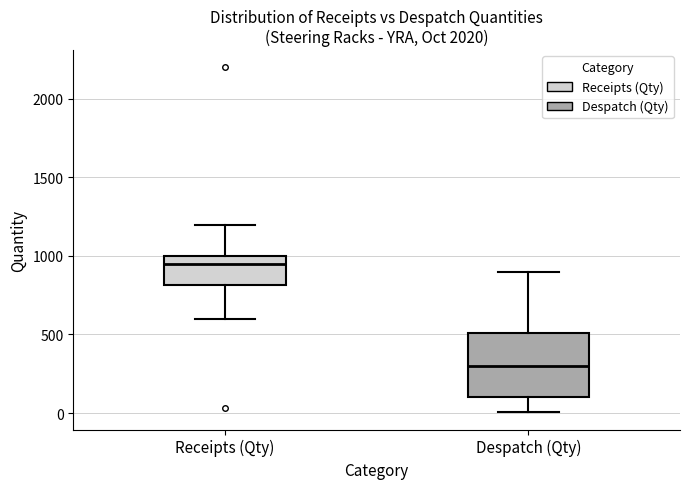

Where does the median line of the box for Receipts (Qty) sit on the y-axis? The values are not printed on the chart, so give them approximately, as read against the axis.

950